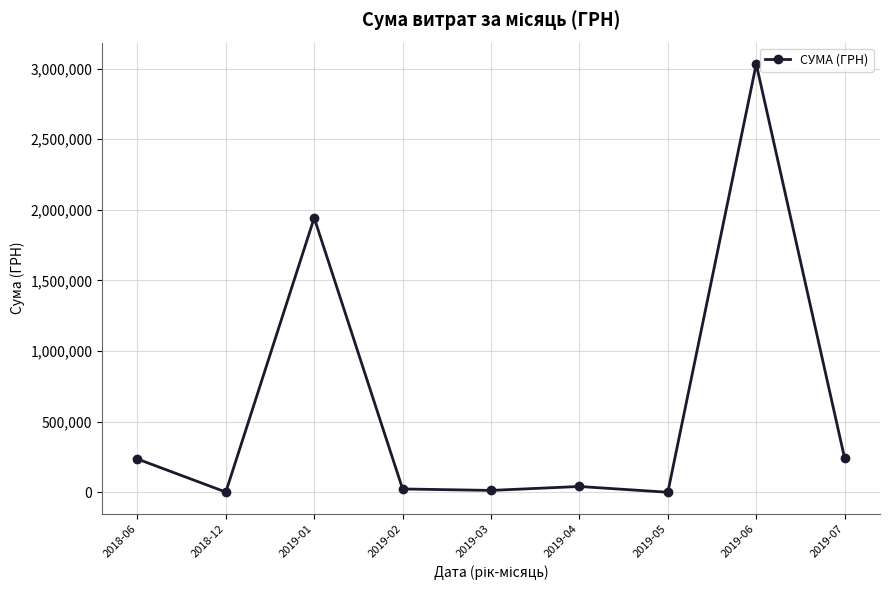

Is it true that the value at 2019-05 is 737.0?

True